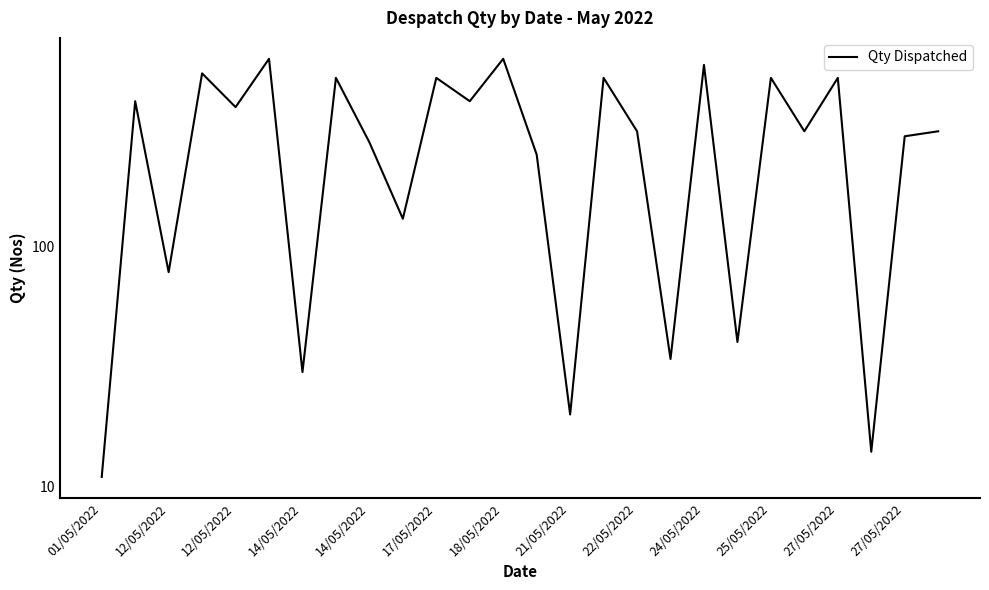

What is the greatest value displayed?

600